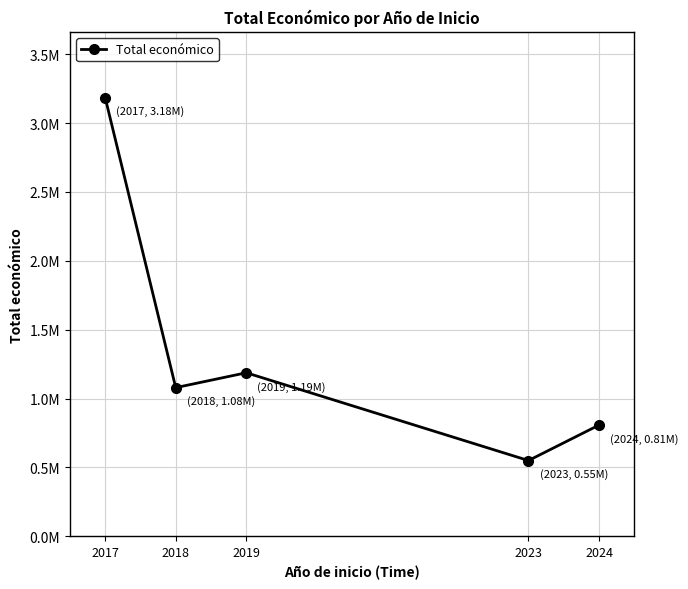

What is the value of the 5th point from the left?

807638